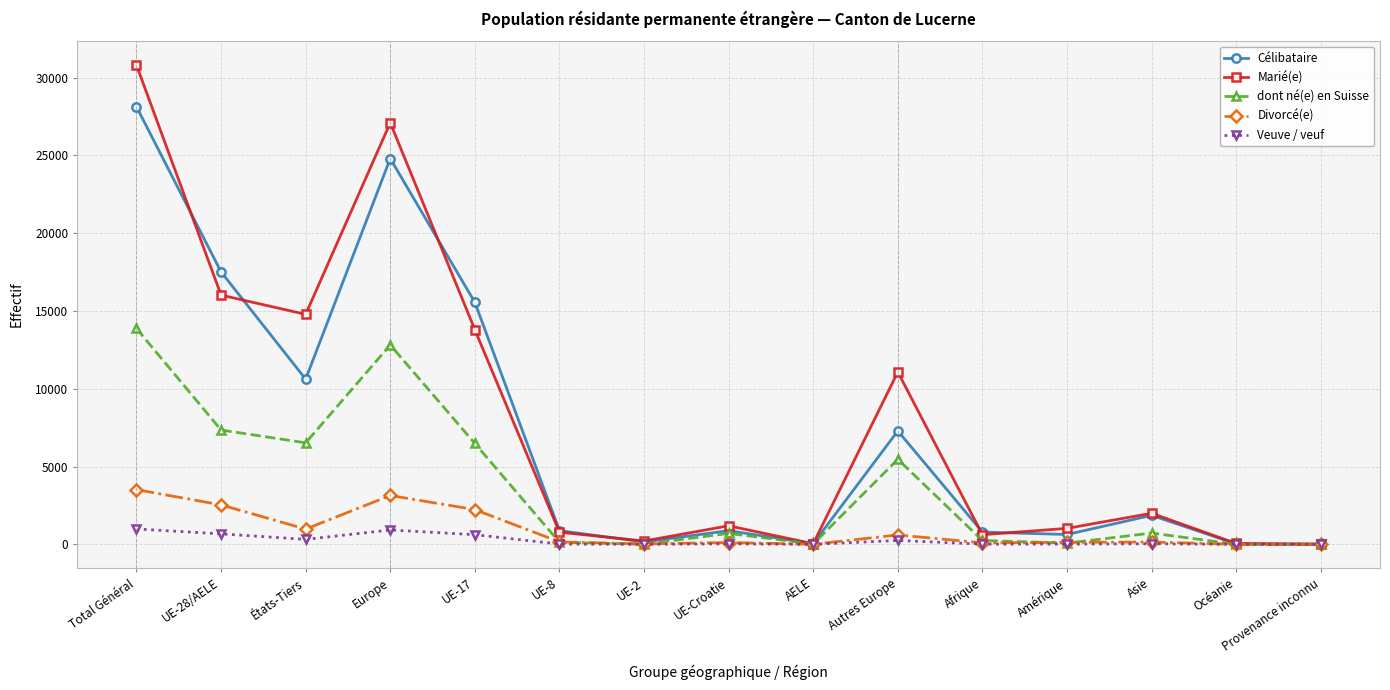

How many lines are shown in the chart?

5